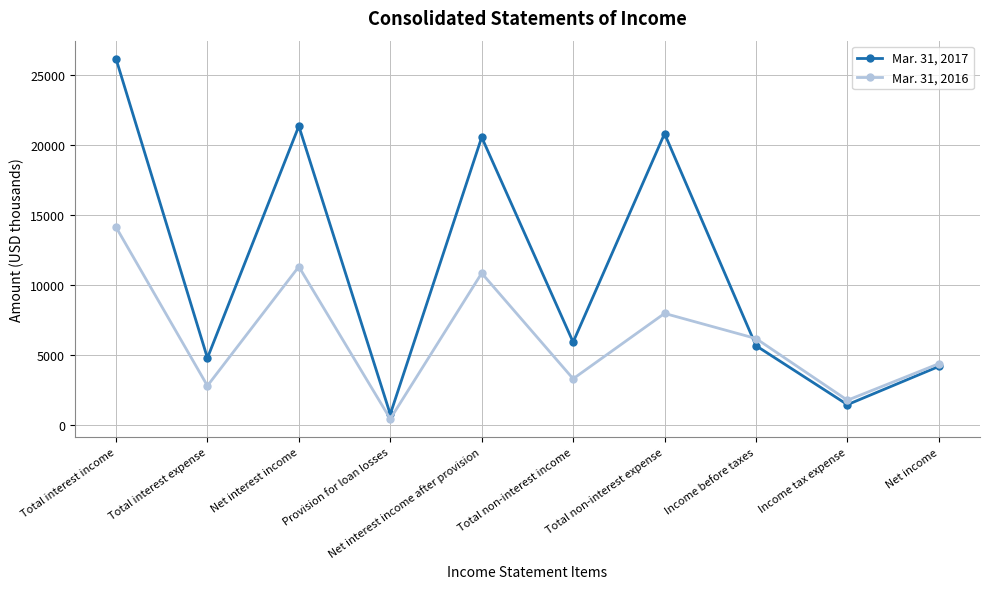

What is the difference between the Mar. 31, 2017 values at Income tax expense and Net interest income?

19891